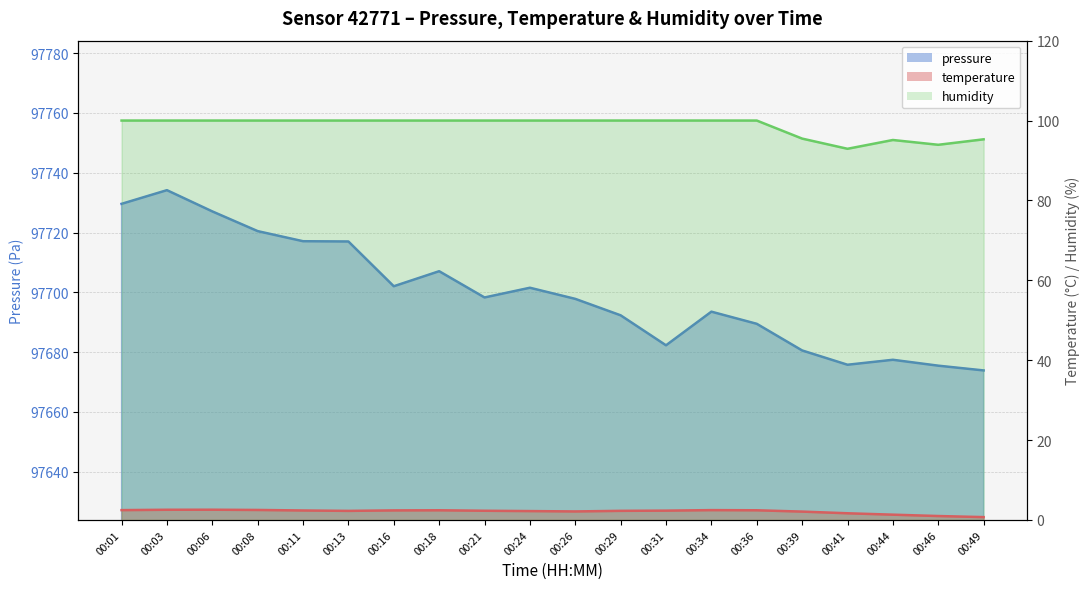

At how many categories does at least one series exceed 40778?

20